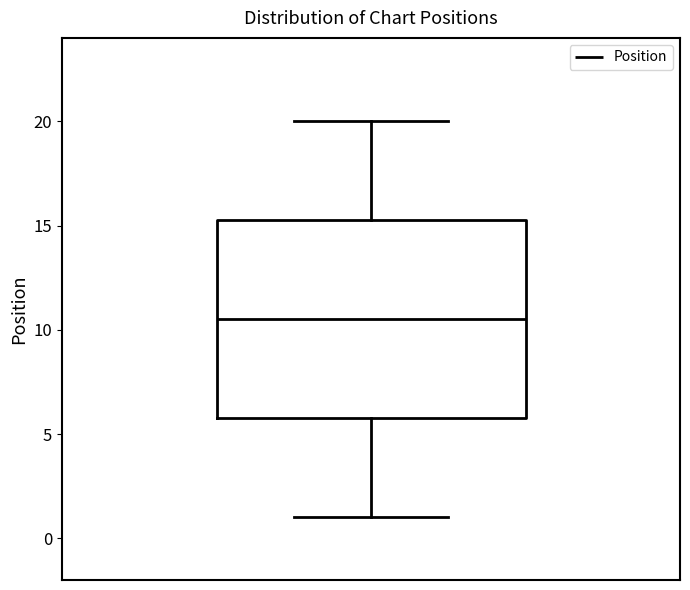

Read this box plot against the y-axis: the position of the median line, the range covered by the box, and the ends of both whiskers. The values are not printed on the chart, so give them approximately, as read against the axis.

median 10.5, box 6.0 to 15.5, whiskers 1.0 to 20.0